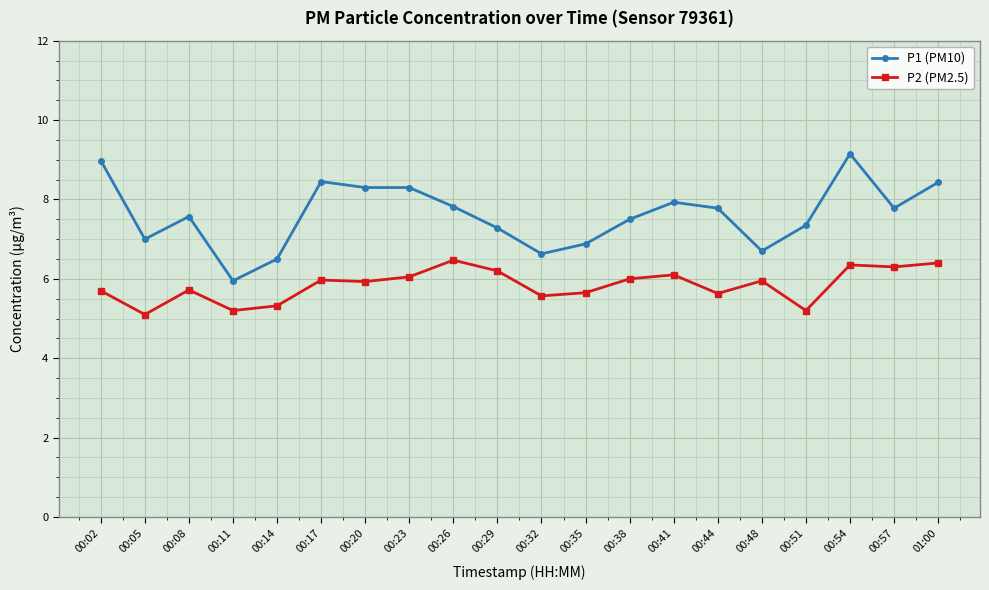

Is the value of P2 (PM2.5) at 00:17 greater than the value of P1 (PM10) at 00:05?

No